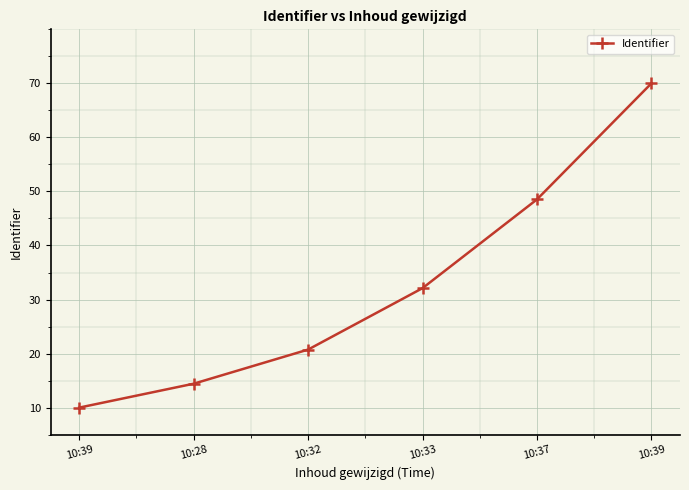

How many lines are shown in the chart?

1